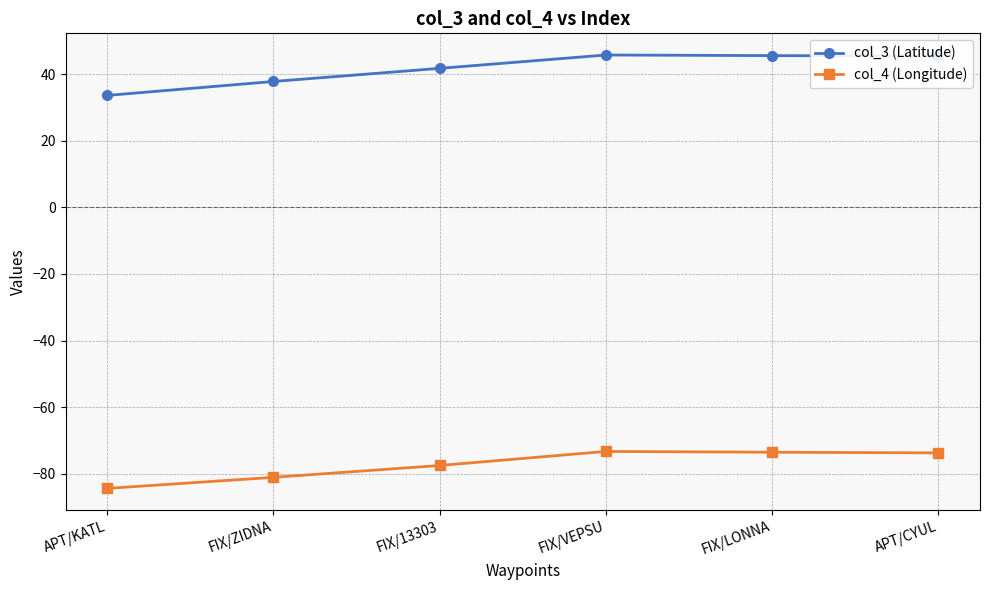

True or false: col_4 (Longitude) and col_3 (Latitude) cross at least once.

False